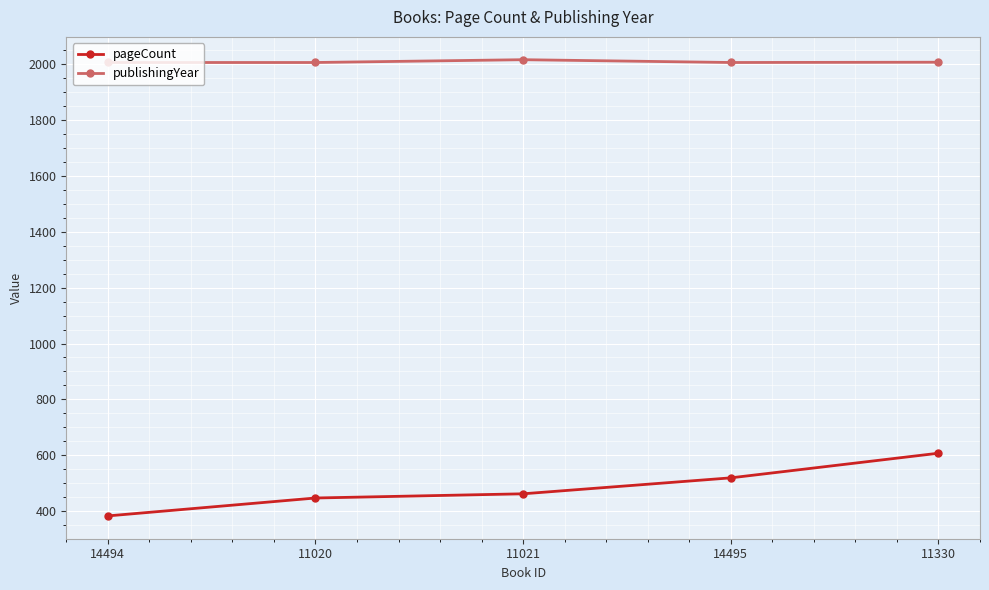

Does the chart display data point markers on the line(s)?

Yes